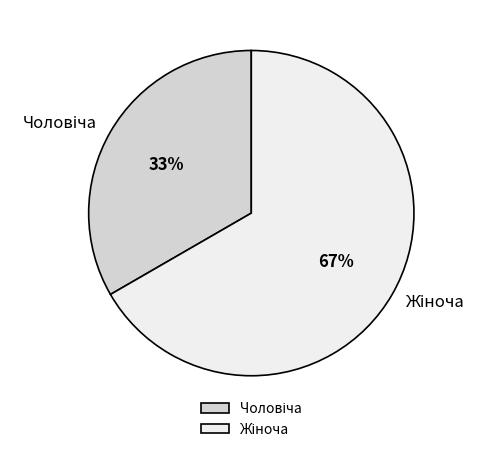

Does any single category account for the majority?

Yes